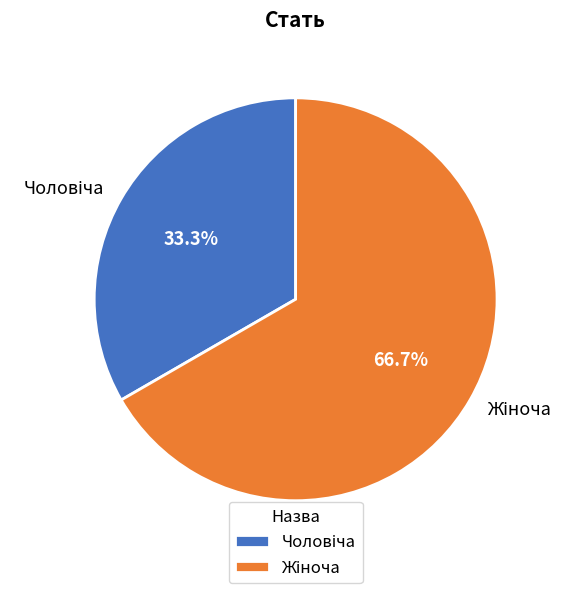

Is there any slice that represents more than half of the pie?

Yes